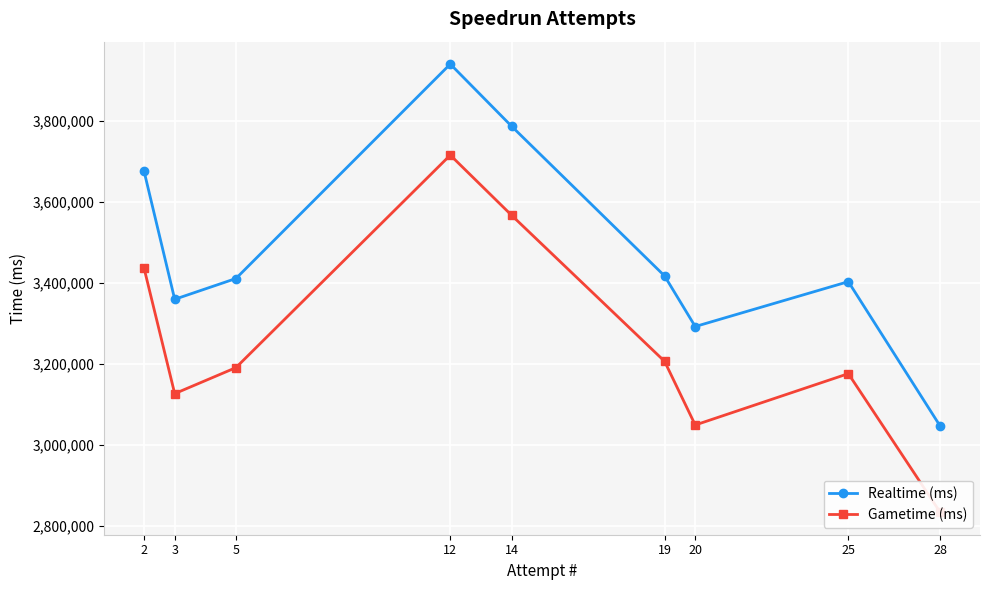

Count the number of categories in the chart.

9